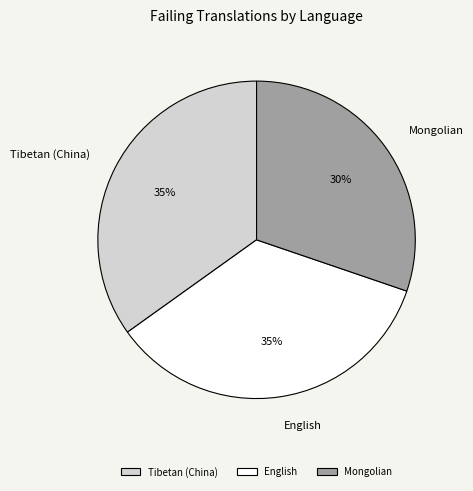

Which category has the smallest portion of the pie?

Mongolian